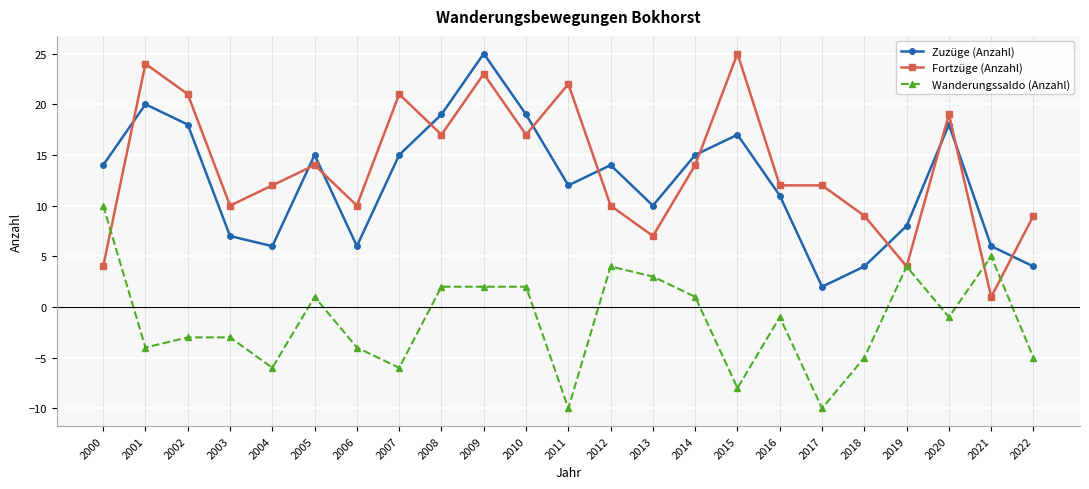

What is the sum of all Wanderungssaldo (Anzahl) values?

-32